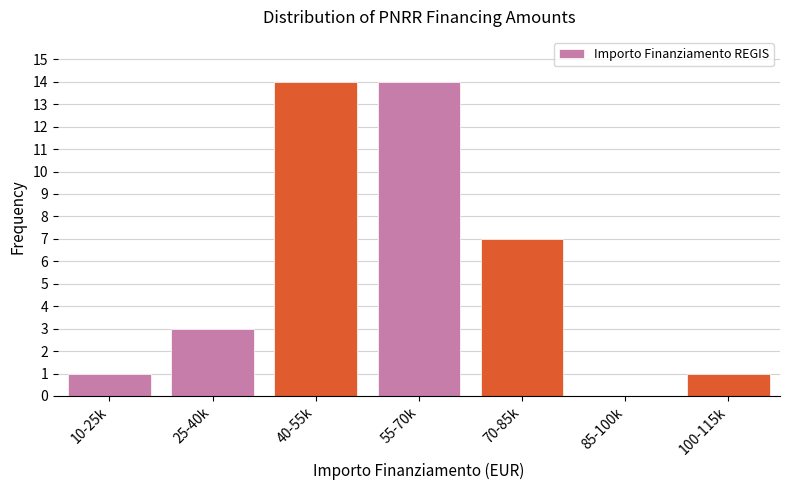

Reading left to right, transcribe all the data shown in this chart.

10-25k=1	25-40k=3	40-55k=14	55-70k=14	70-85k=7	85-100k=0	100-115k=1